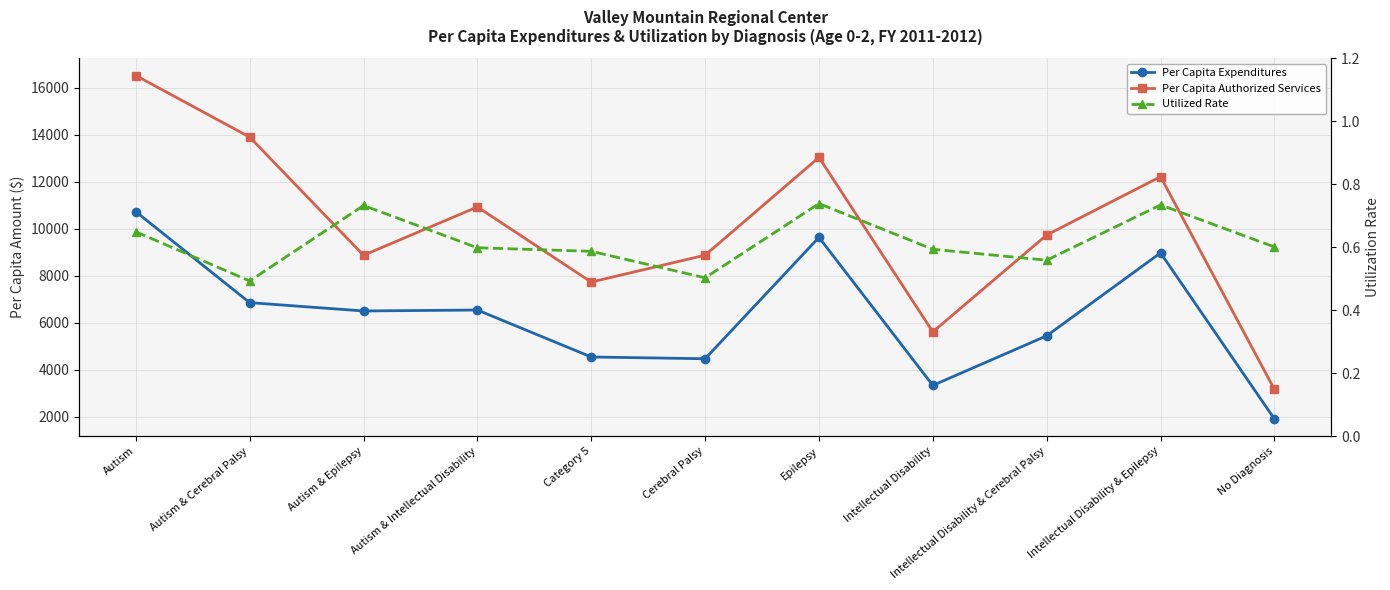

What is the sum of the Per Capita Expenditures values at Intellectual Disability and No Diagnosis?

5223.9